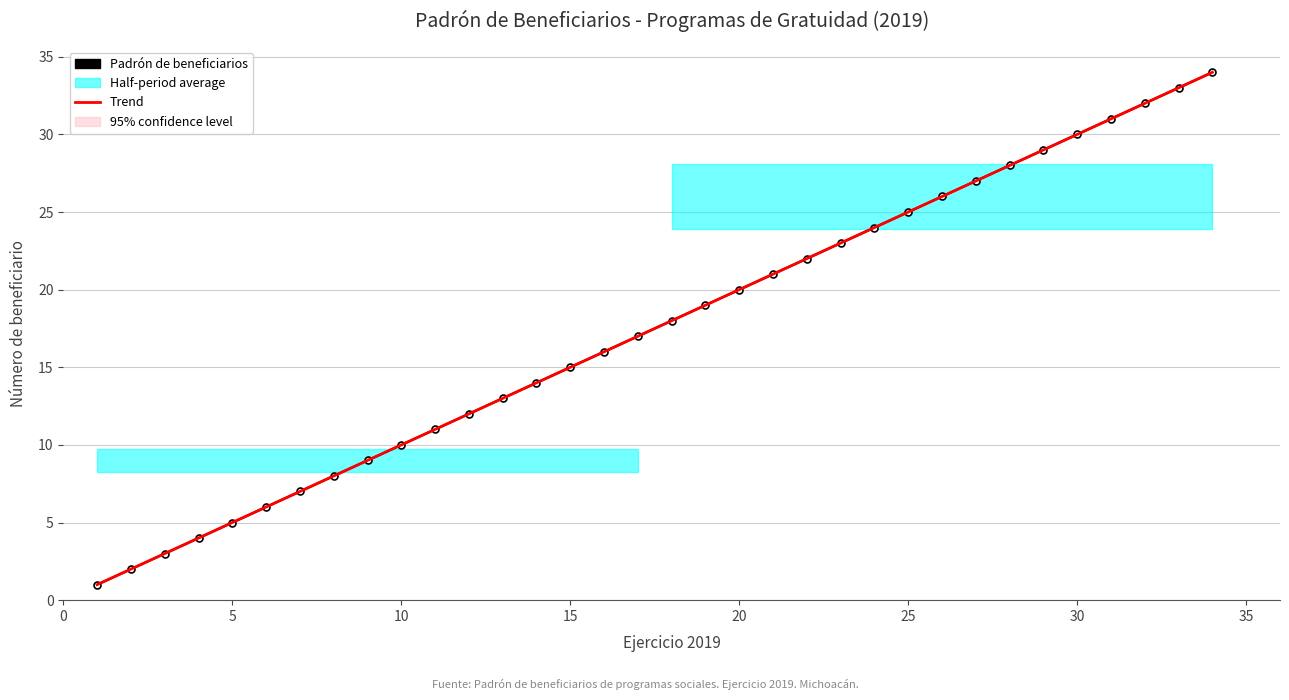

What is the maximum value shown in the chart?

34.0